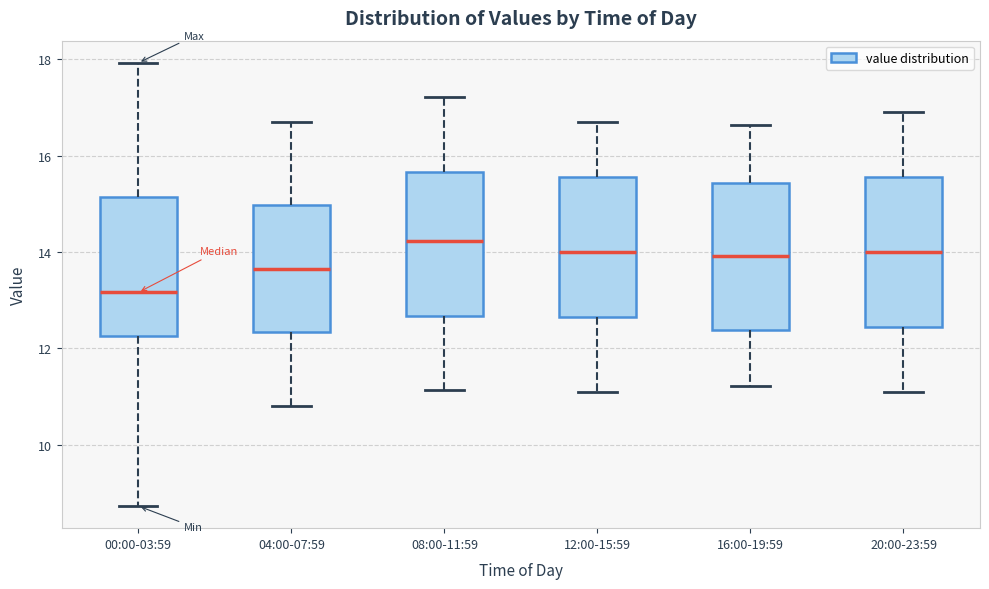

Reading left to right, read every box against the y-axis: the position of its median line, the range the box covers, and the ends of its whiskers. The values are not printed on the chart, so give them approximately, as read against the axis.

00:00-03:59: median 13.2, box 12.2 to 15.2, whiskers 8.8 to 18.0
04:00-07:59: median 13.6, box 12.4 to 15.0, whiskers 10.8 to 16.8
08:00-11:59: median 14.2, box 12.6 to 15.6, whiskers 11.2 to 17.2
12:00-15:59: median 14.0, box 12.6 to 15.6, whiskers 11.2 to 16.8
16:00-19:59: median 14.0, box 12.4 to 15.4, whiskers 11.2 to 16.6
20:00-23:59: median 14.0, box 12.4 to 15.6, whiskers 11.2 to 17.0